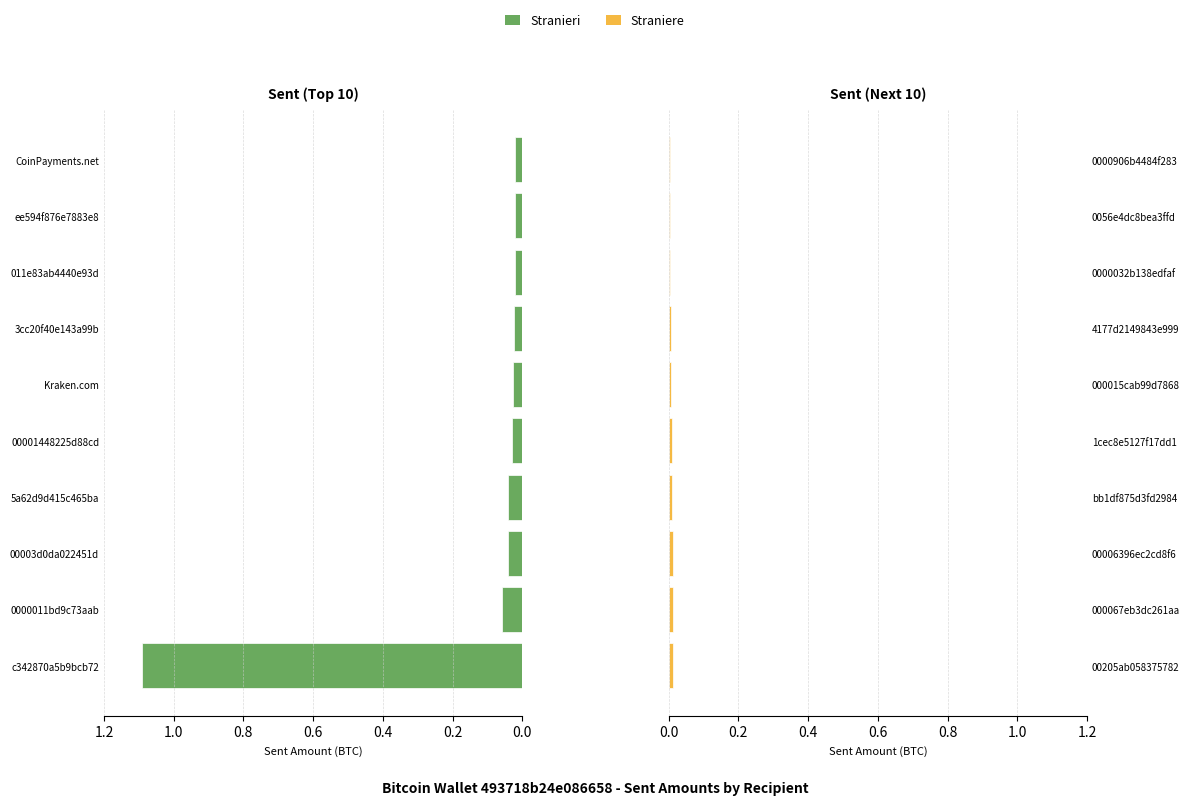

Which series has the widest spread of values?

Stranieri